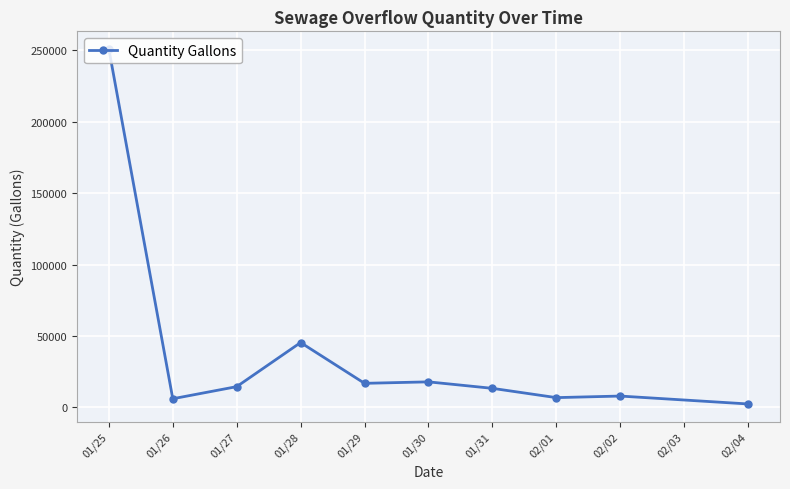

What is the average value?

38240